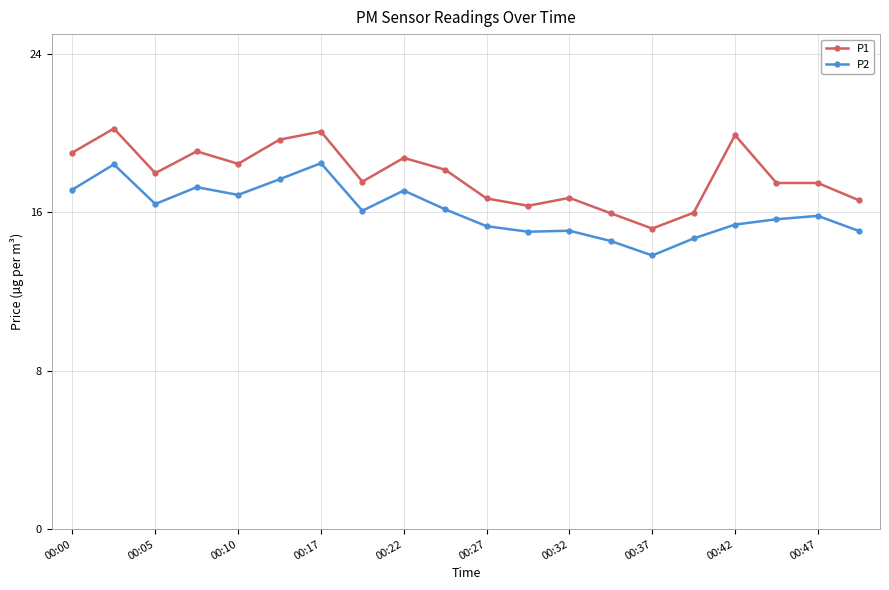

What is the greatest value displayed?

20.2